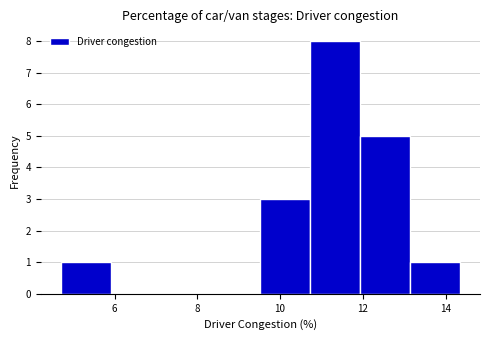

What is the height of the bar covering 12.0 to 13.2 on the x-axis? Neither the bar edges nor the heights are printed on the chart, so give them approximately, as read against the axes.

5